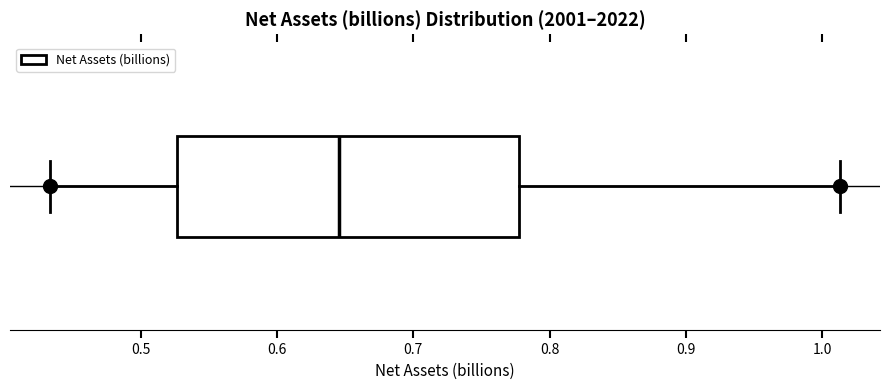

Transcribe this box plot: give where the median line is, the range the box spans, and where the two whiskers end, as read against the x-axis. The values are not printed on the chart, so give them approximately, as read against the axis.

median 0.65, box 0.53 to 0.78, whiskers 0.43 to 1.01